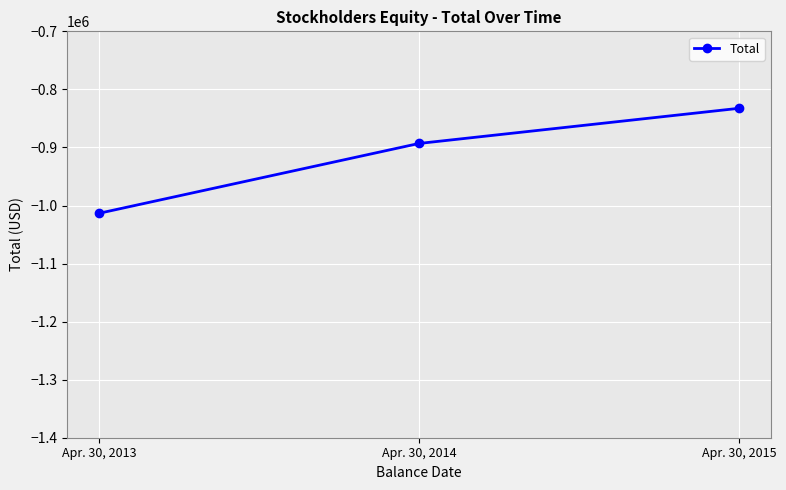

What is the difference between the second highest and minimum values?

120299